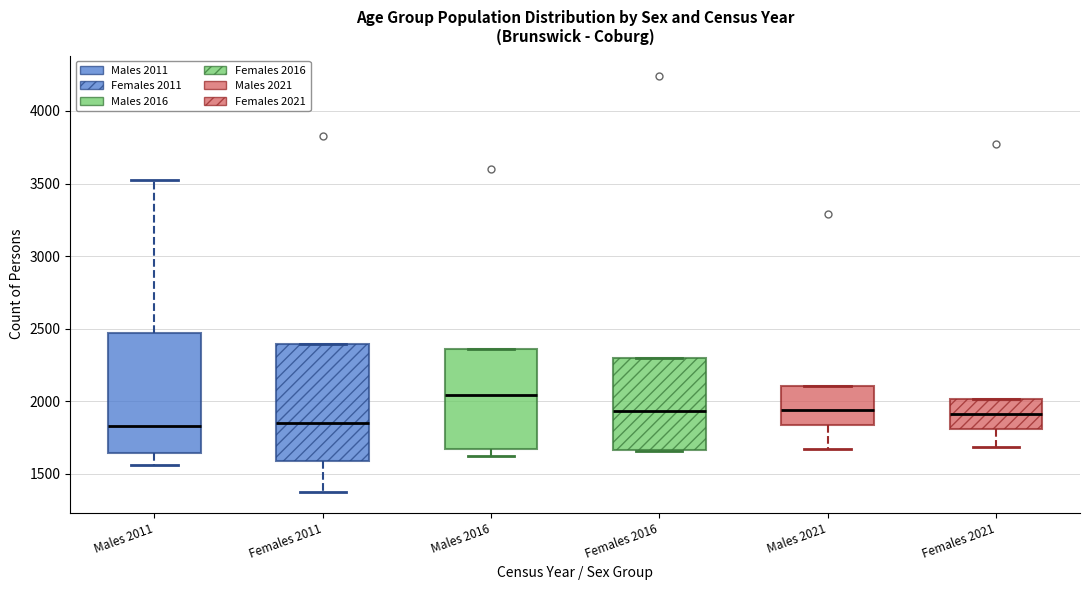

Reading left to right, read every box against the y-axis: the position of its median line, the range the box covers, and the ends of its whiskers. The values are not printed on the chart, so give them approximately, as read against the axis.

Males 2011: median 1850, box 1650 to 2450, whiskers 1550 to 3500
Females 2011: median 1850, box 1600 to 2400, whiskers 1400 to 2400
Males 2016: median 2050, box 1650 to 2350, whiskers 1600 to 2350
Females 2016: median 1950, box 1650 to 2300, whiskers 1650 to 2300
Males 2021: median 1950, box 1850 to 2100, whiskers 1650 to 2100
Females 2021: median 1900, box 1800 to 2000, whiskers 1700 to 2000